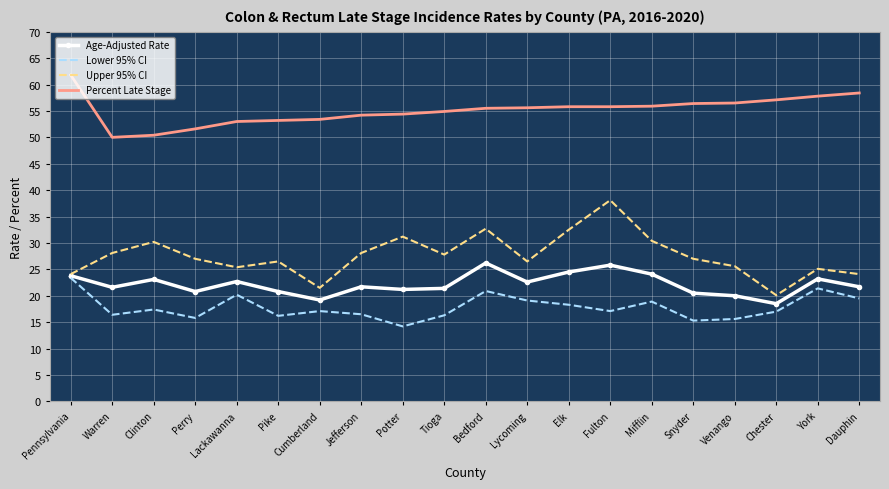

True or false: Percent Late Stage and Age-Adjusted Rate intersect in this chart.

False